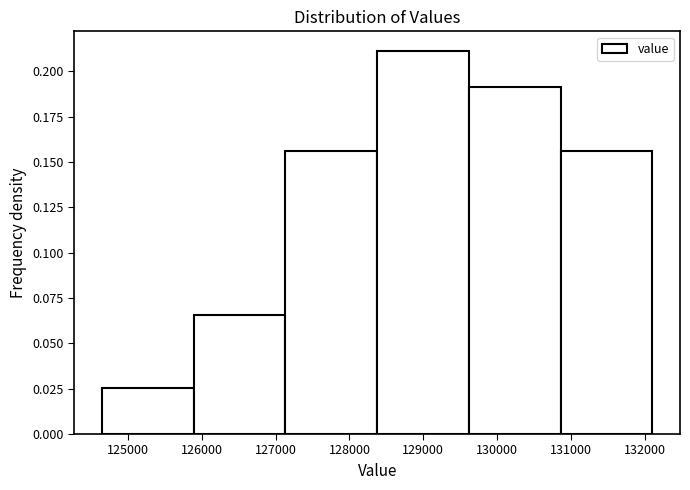

Reading left to right, transcribe this chart: for each bar, give the range it covers on the x-axis and its height. Neither the bar edges nor the heights are printed on the chart, so give them approximately, as read against the axes.

124700 to 125900: 0.025
125900 to 127100: 0.065
127100 to 128400: 0.155
128400 to 129600: 0.210
129600 to 130900: 0.190
130900 to 132100: 0.155